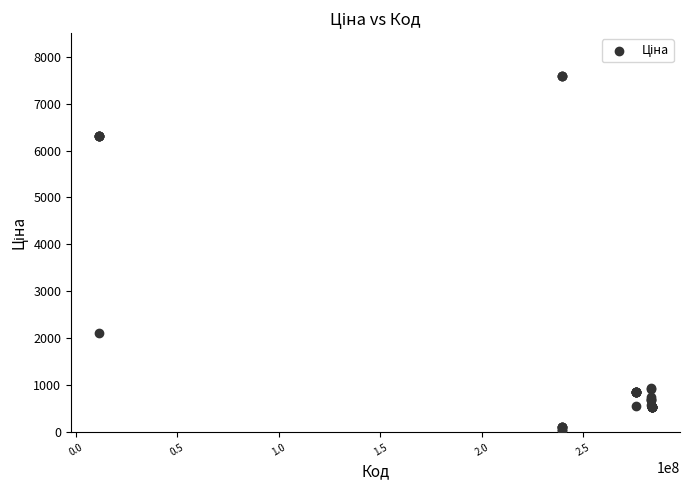

What Y value in the scatter plot is closest to 3826?

2108.4